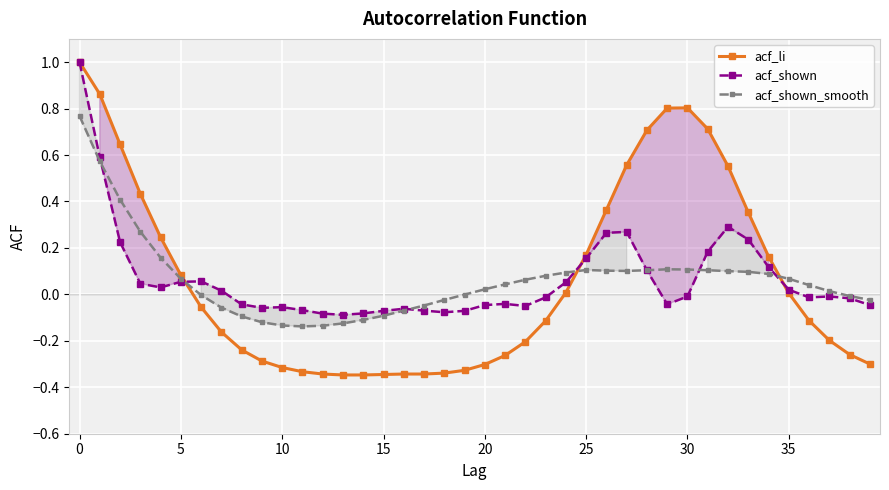

Which series has the largest range (max minus min)?

acf_li